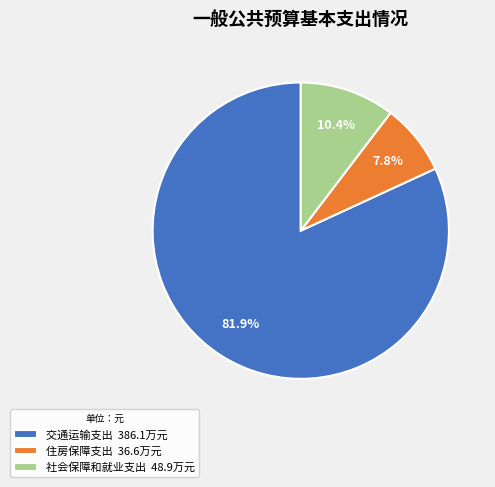

Which has a higher value, 社会保障和就业支出 48.9万元 or 住房保障支出 36.6万元?

社会保障和就业支出 48.9万元